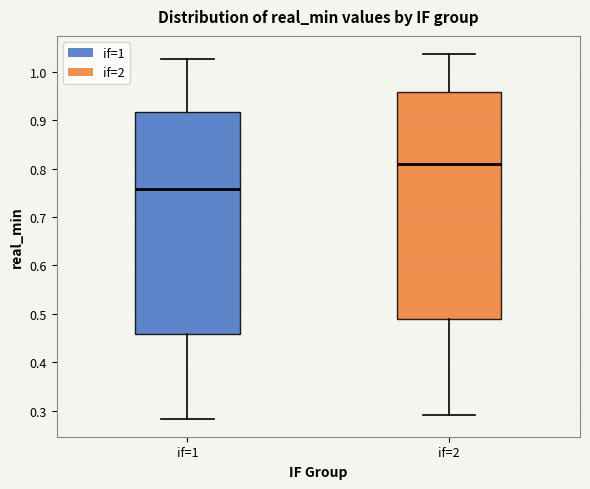

Which box's median line is the highest?

if=2